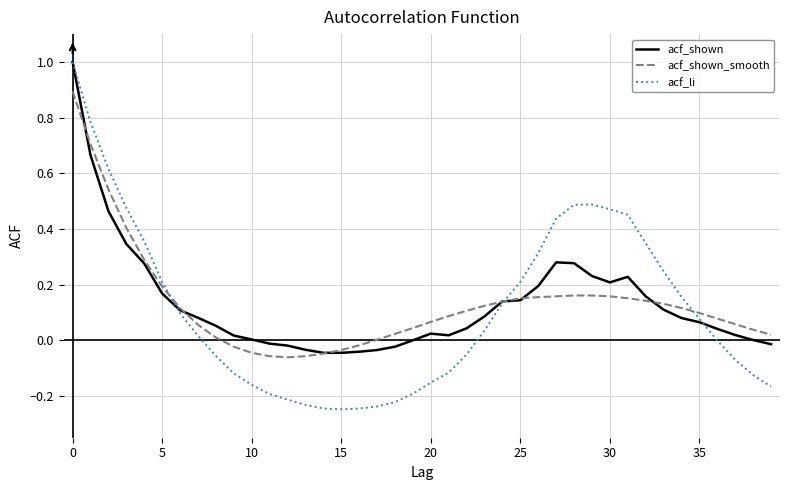

Which series has the largest range (max minus min)?

acf_li